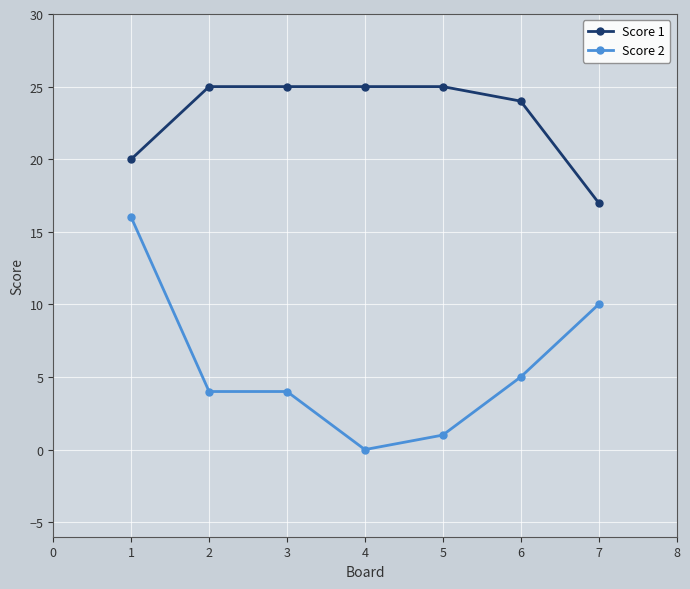

What is the highest value of the Score 2 series?

16